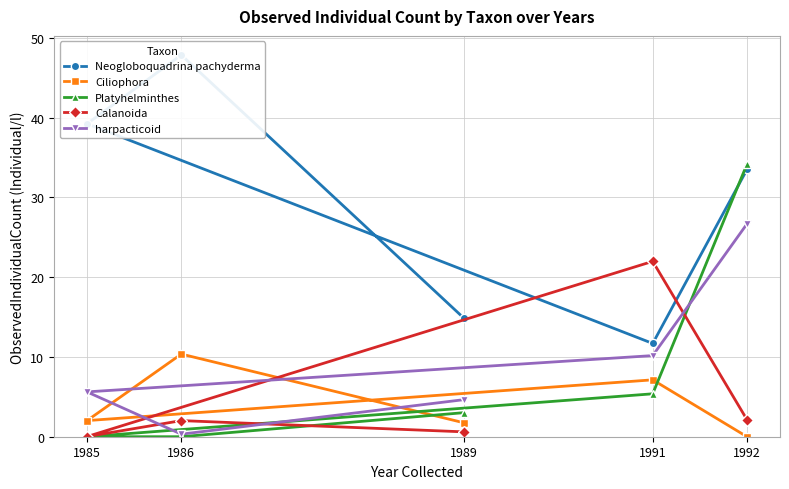

The Calanoida series shows 0.6 at 1989. True or false?

True